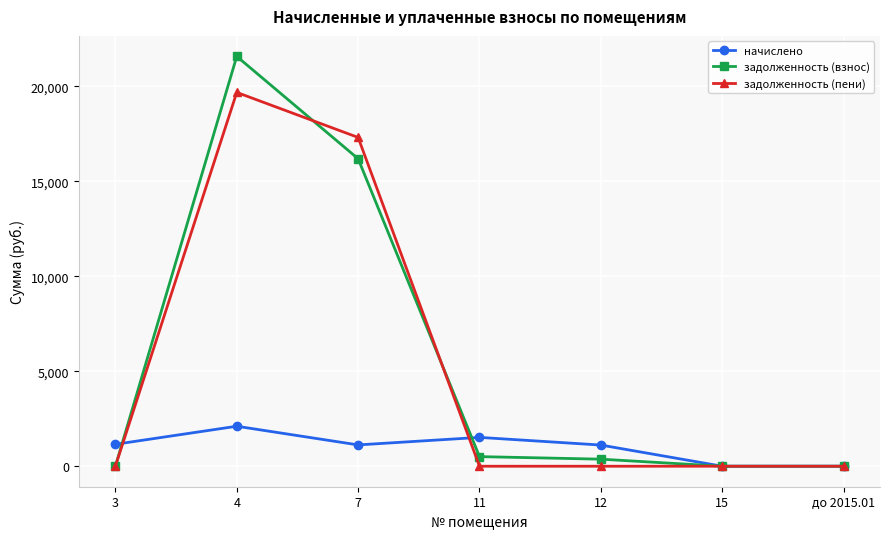

What is the maximum value for задолженность (взнос)?

21566.9